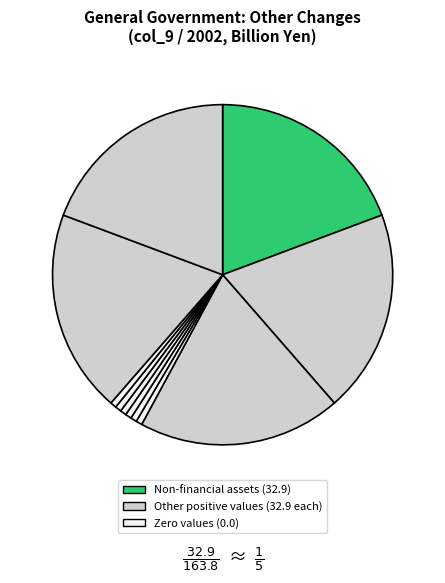

How many segments does this pie chart have?

11